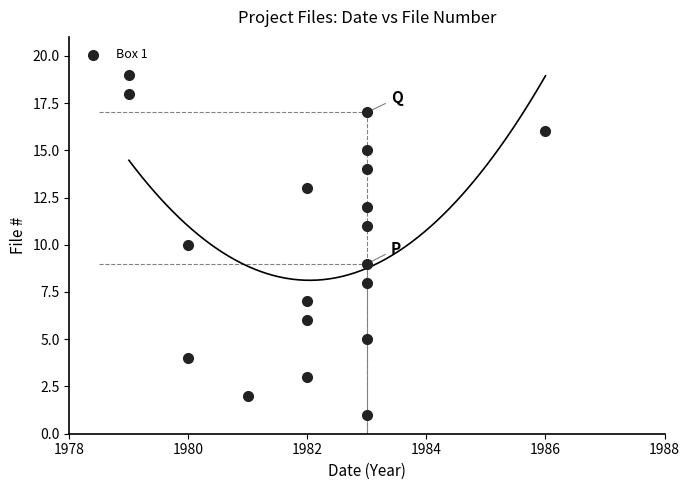

What is the range of Y values (max minus min)?

18